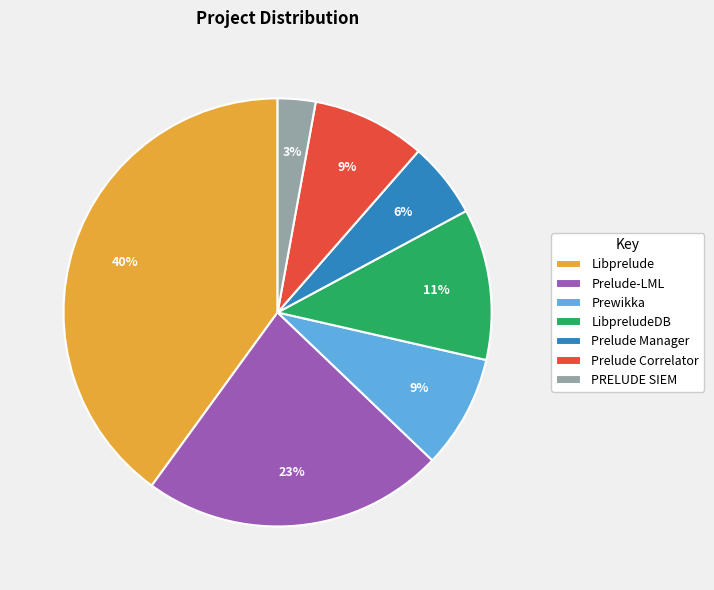

To the nearest percent, what is the difference between the largest and smallest slice percentages?

37%